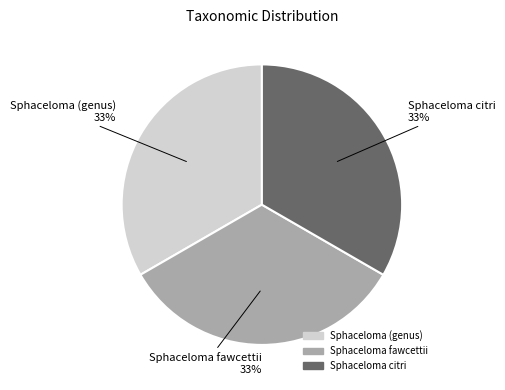

How many segments does this pie chart have?

3